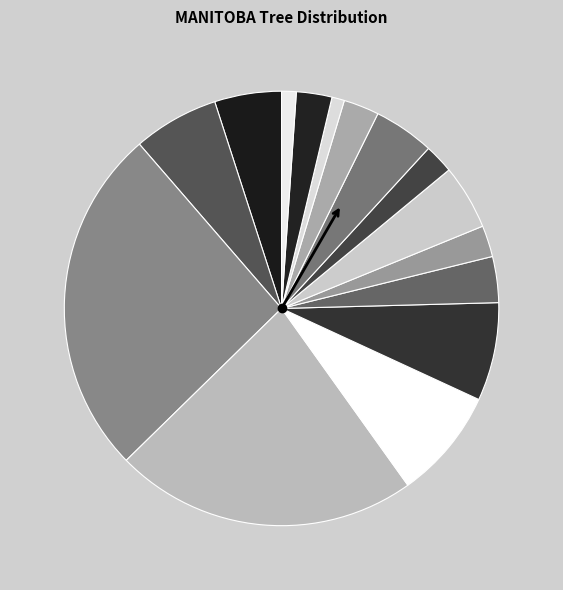

How many segments does this pie chart have?

15